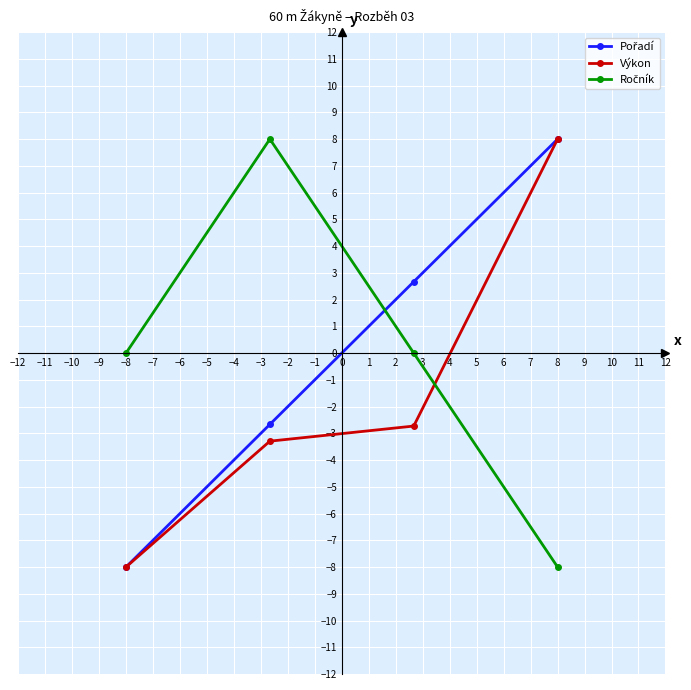

What is the minimum value shown in the chart?

-8.0